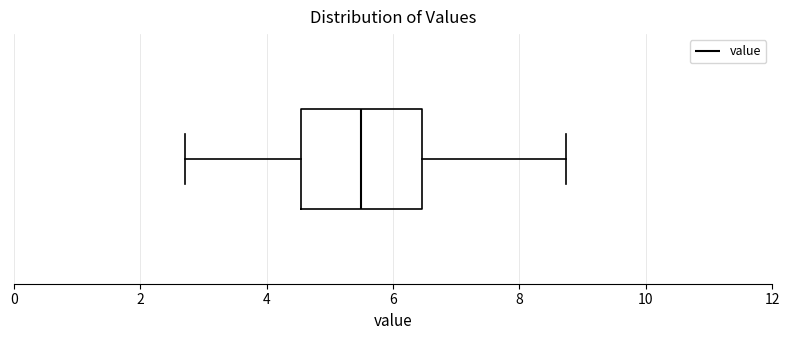

Transcribe this box plot: give where the median line is, the range the box spans, and where the two whiskers end, as read against the x-axis. The values are not printed on the chart, so give them approximately, as read against the axis.

median 5.6, box 4.6 to 6.4, whiskers 2.8 to 8.8